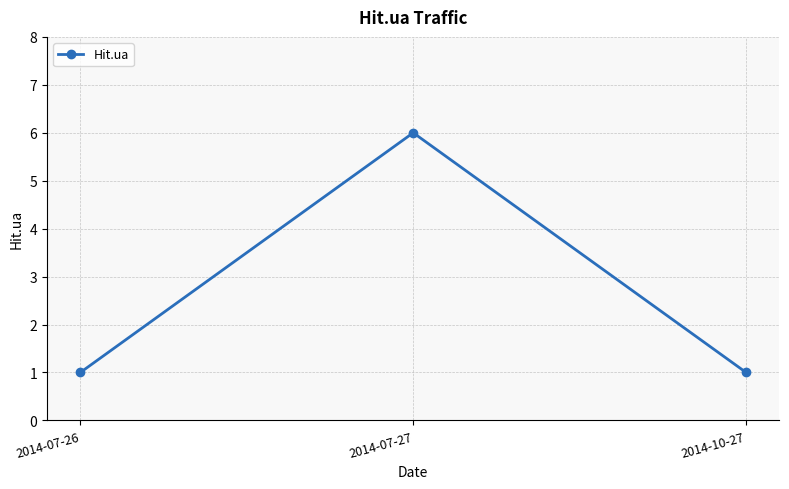

What is the label of the 1st point from the right?

2014-10-27